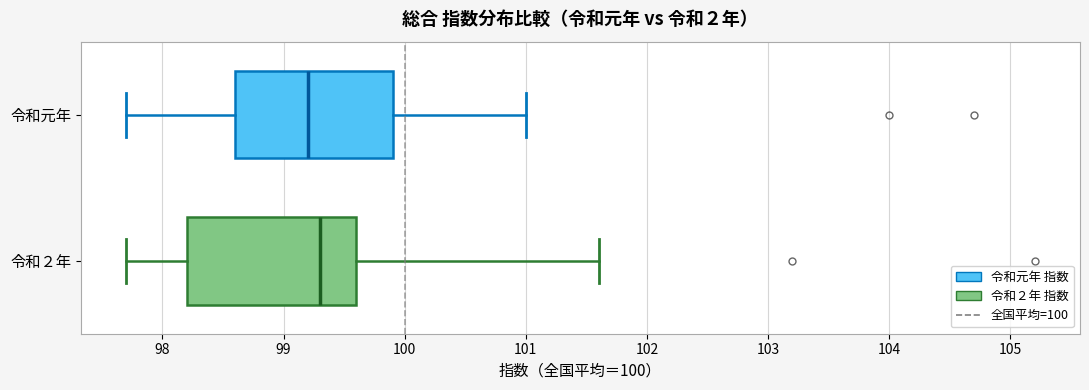

Reading bottom to top, read every box against the x-axis: the position of its median line, the range the box covers, and the ends of its whiskers. The values are not printed on the chart, so give them approximately, as read against the axis.

令和２年: median 99.3, box 98.2 to 99.6, whiskers 97.7 to 101.6
令和元年: median 99.2, box 98.6 to 99.9, whiskers 97.7 to 101.0